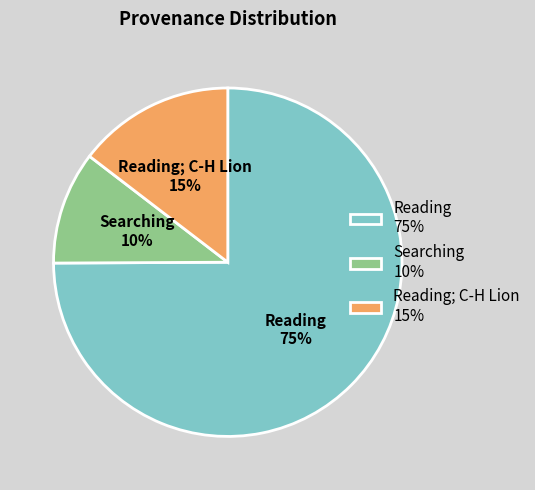

Does any single category account for the majority?

Yes